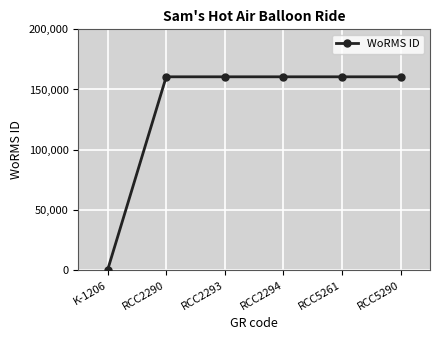

How many series are shown in this chart?

1